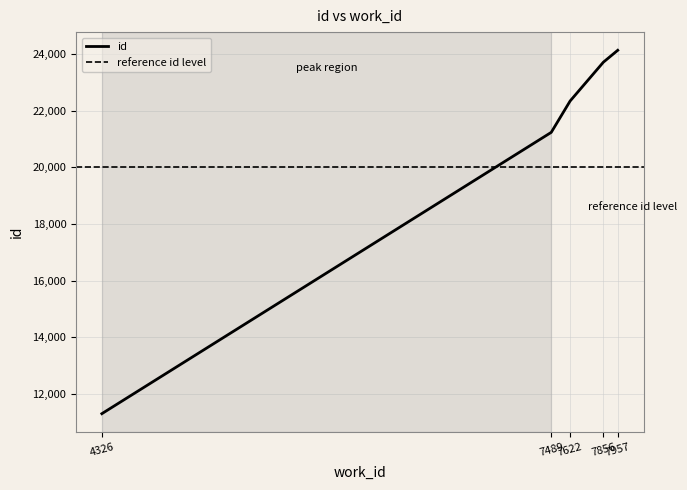

Does the chart display data point markers on the line(s)?

No